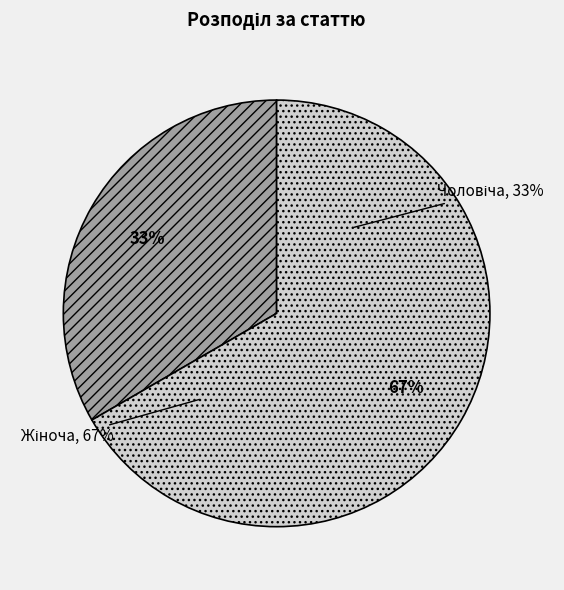

Count the number of slices in the pie.

2